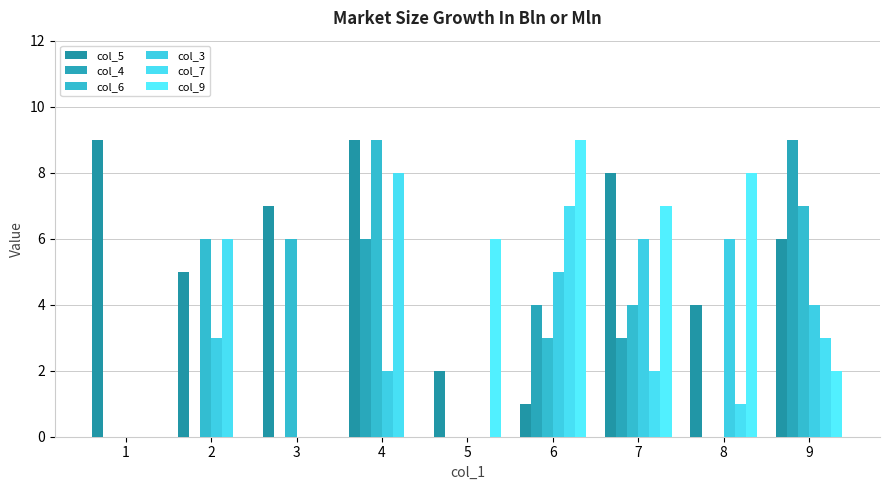

Where is col_3 nearest to the value 3?

2